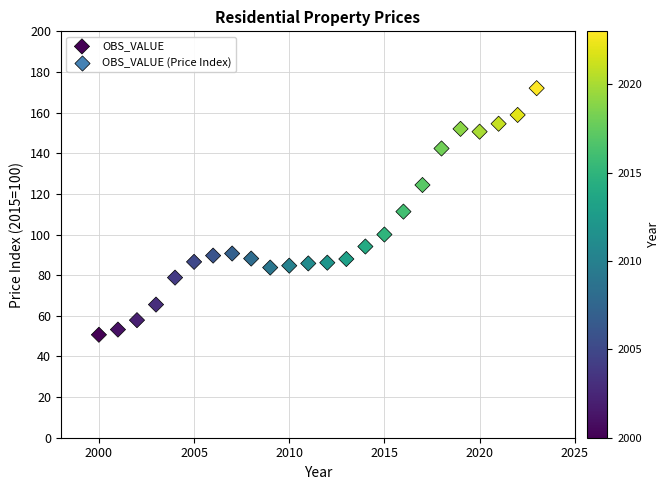

What is the range of X values (max minus min)?

23.0